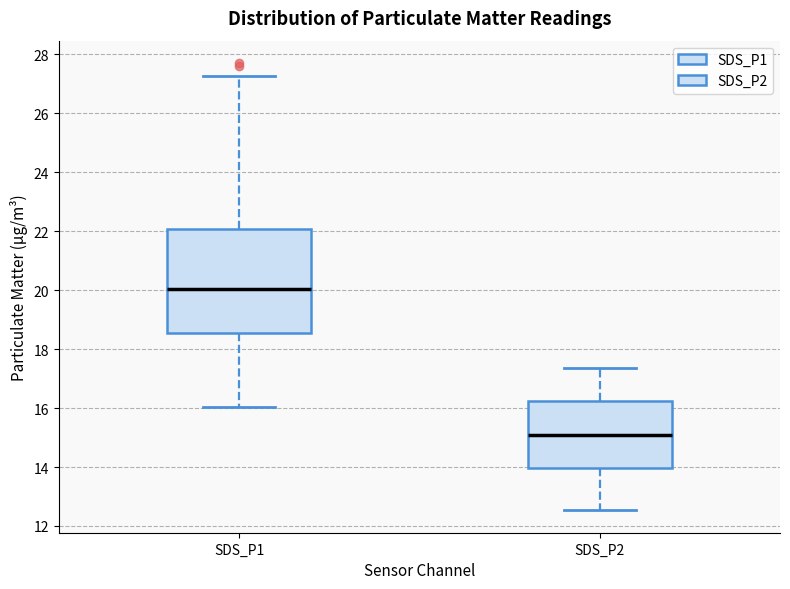

Which box is the tallest, from its lower edge to its upper edge?

SDS_P1